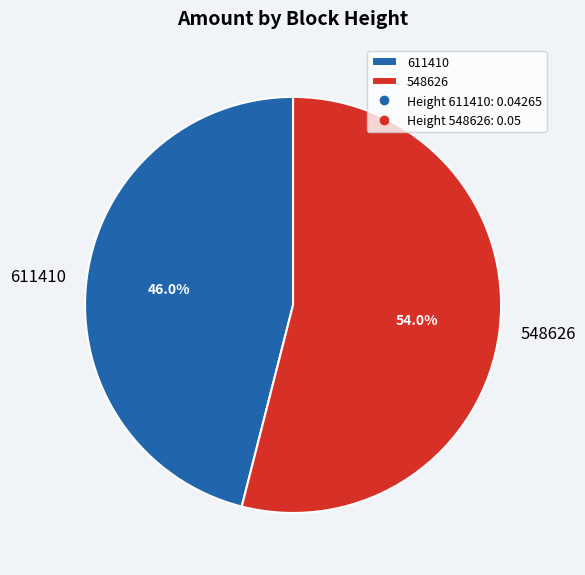

What is the majority slice?

548626